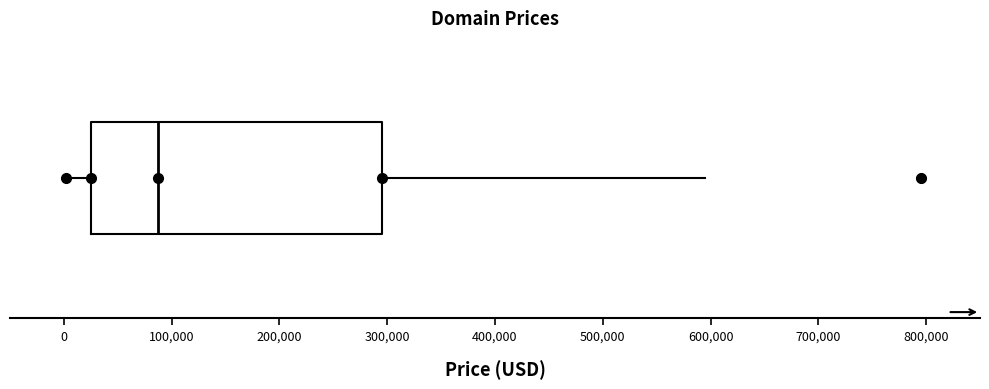

Where does the left whisker of the box end on the x-axis? The values are not printed on the chart, so give them approximately, as read against the axis.

0